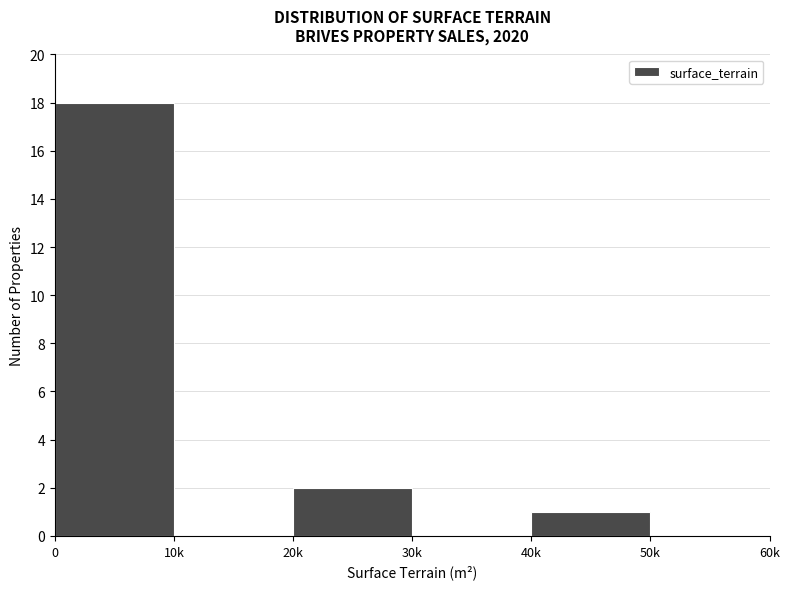

Reading right to left, what are all the values shown in this chart?

50k=0	40k=1	30k=0	20k=2	10k=0	0=18